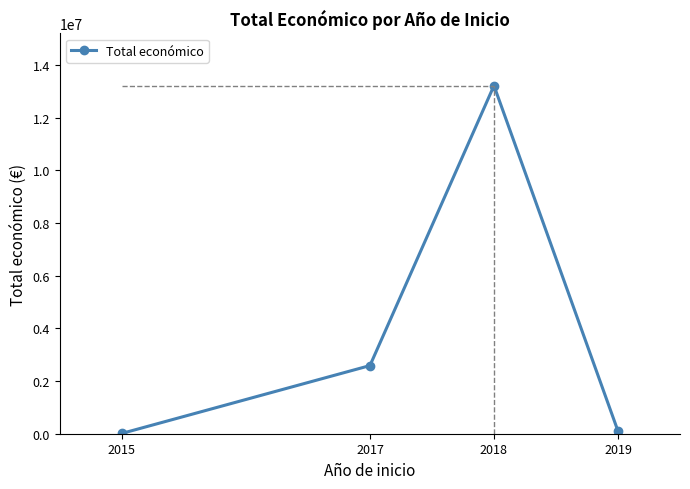

How many distinct data groups are displayed?

1